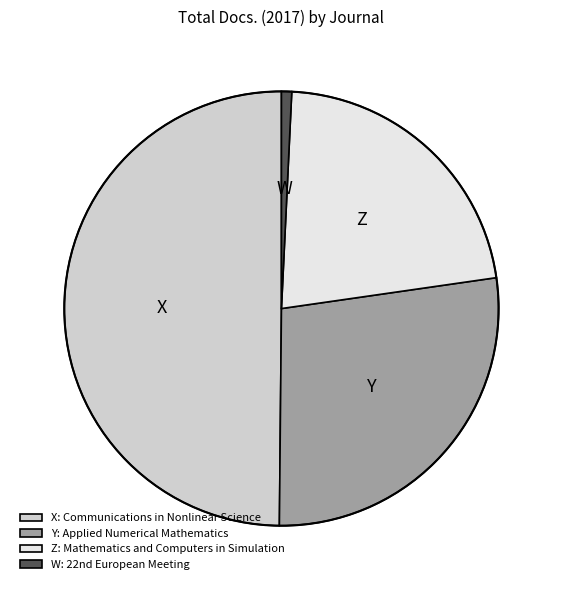

Is the sum of Z: Mathematics and Computers in Simulation and X: Communications in Nonlinear Science greater than half?

Yes